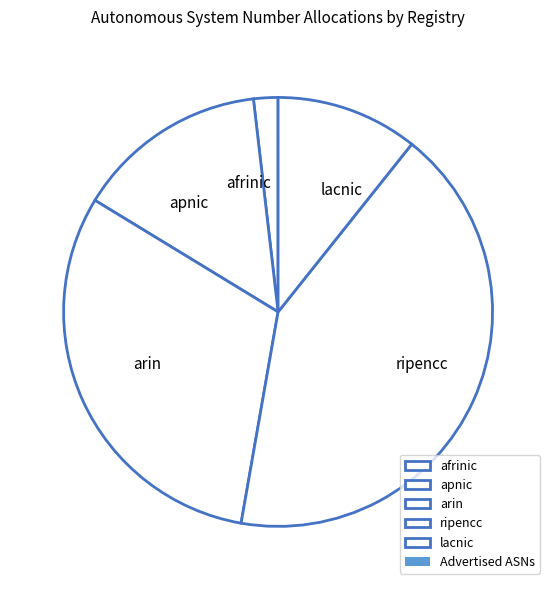

Combined, do lacnic and afrinic account for over 50%?

No